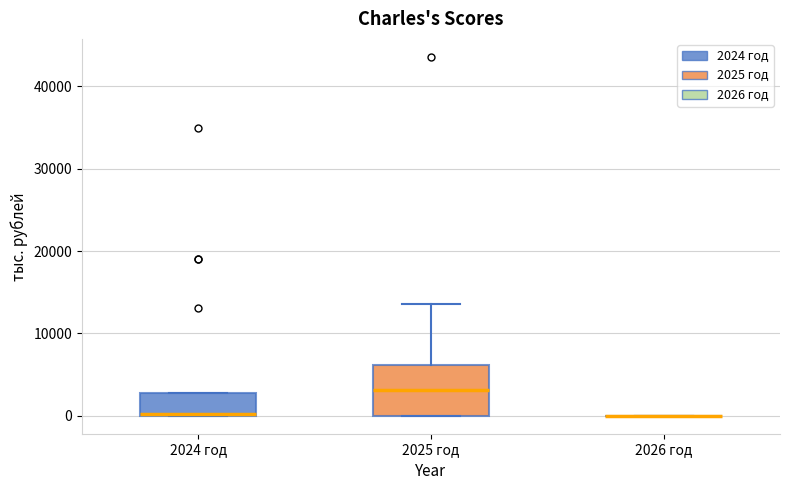

Reading left to right, read every box against the y-axis: the position of its median line, the range the box covers, and the ends of its whiskers. The values are not printed on the chart, so give them approximately, as read against the axis.

2024 год: median 0, box 0 to 3000, whiskers 0 to 3000
2025 год: median 3000, box 0 to 6000, whiskers 0 to 14000
2026 год: box collapsed to a line at 0, whiskers 0 to 0